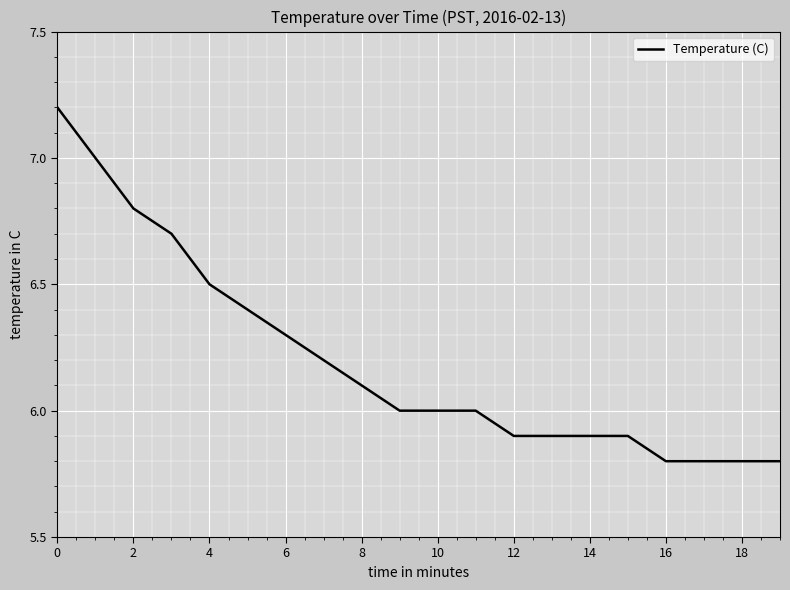

What is the minimum value shown in the chart?

5.8